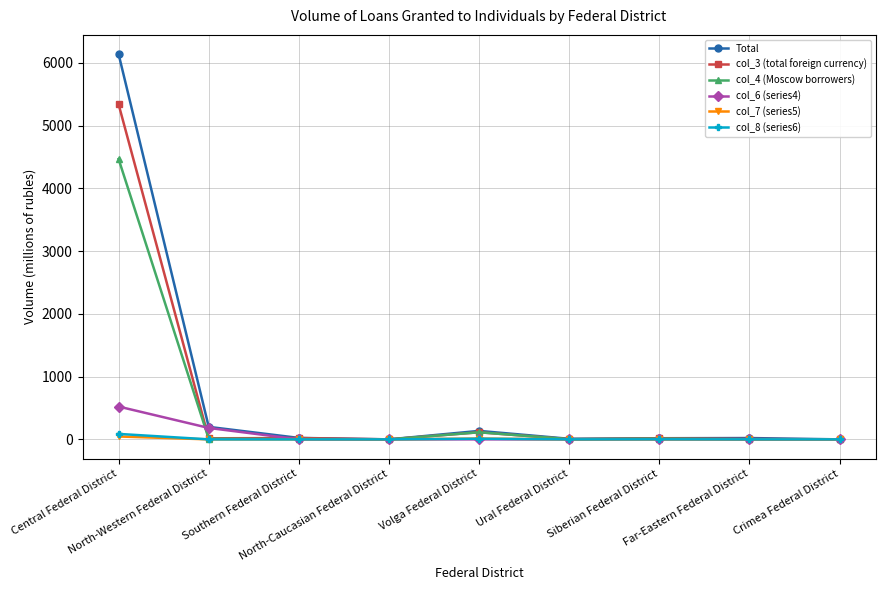

Which series has the widest spread of values?

Total